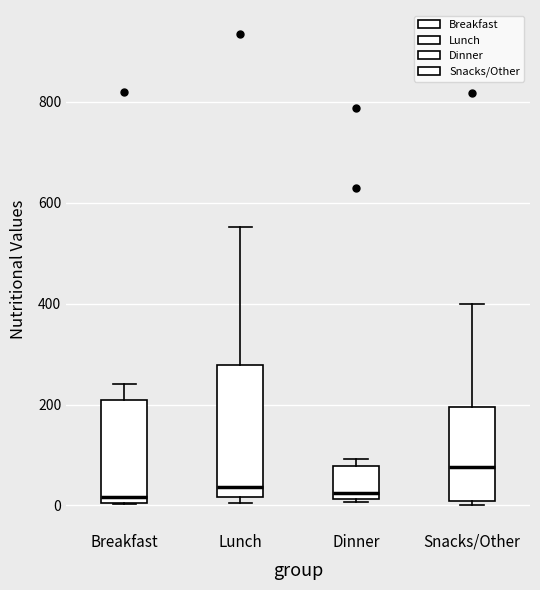

Comparing the boxes themselves (not the whiskers), which one is the tallest?

Lunch